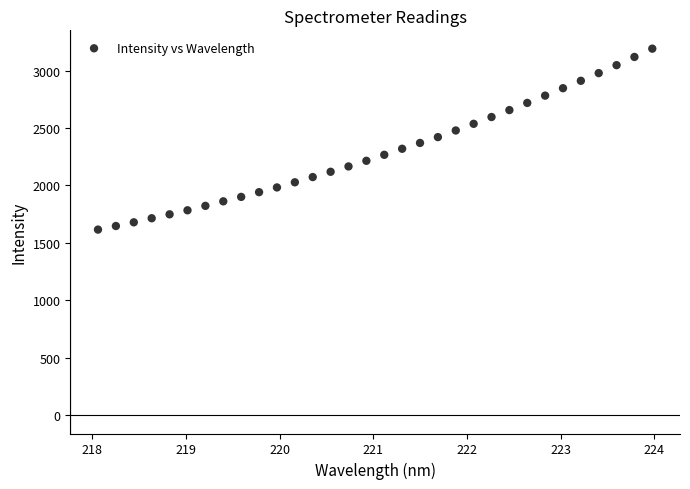

What is the range of X values (max minus min)?

5.9